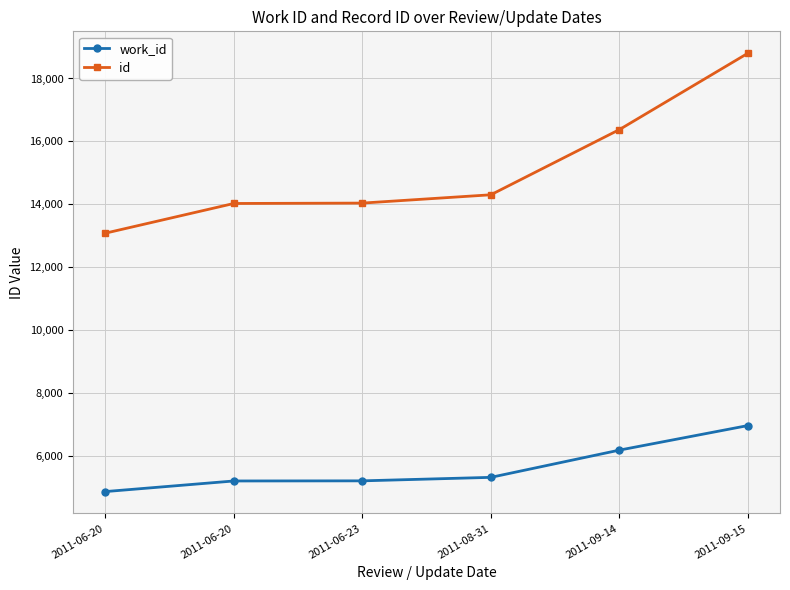

Between 2011-06-23 and 2011-09-15, which series saw the biggest shift?

id